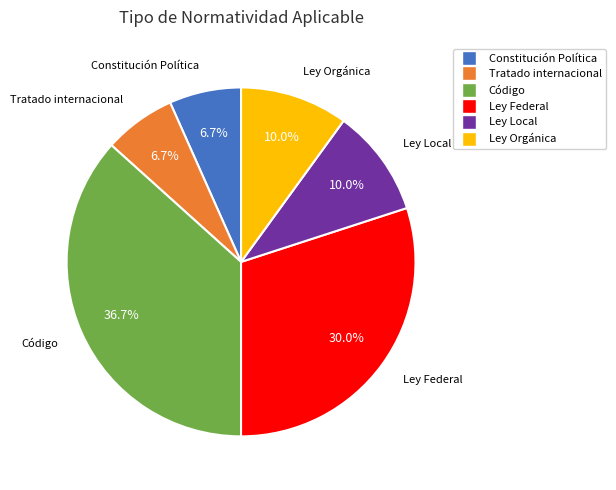

What percentage is the Ley Orgánica slice, to the nearest percent?

10%